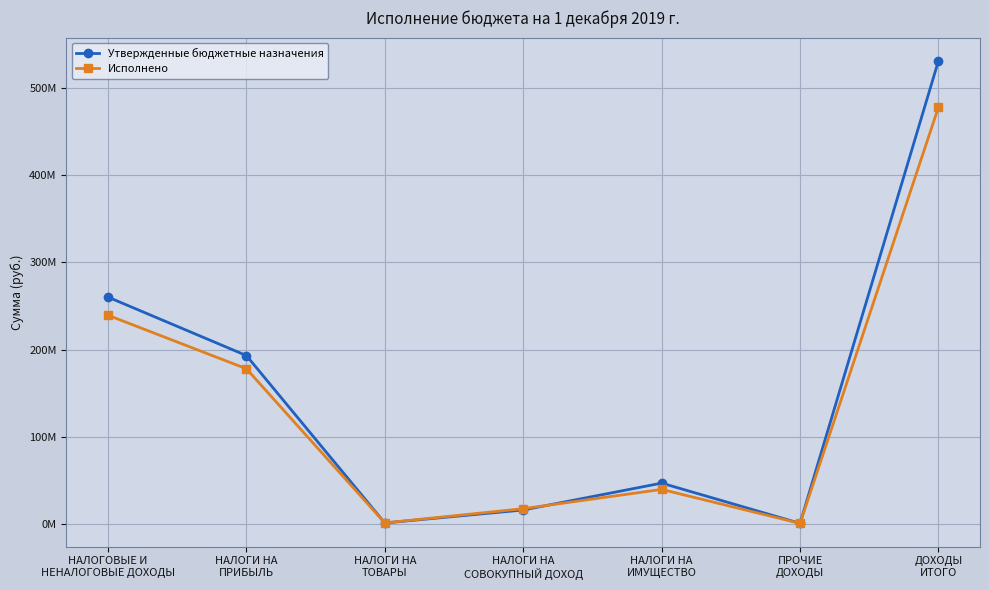

What is the approximate value of Утвержденные бюджетные назначения at ДОХОДЫ
ИТОГО?

530747379.9